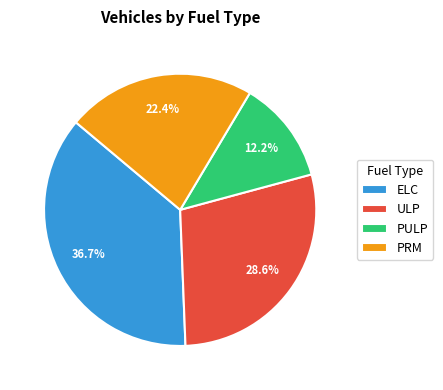

How many slices are in this pie chart?

4